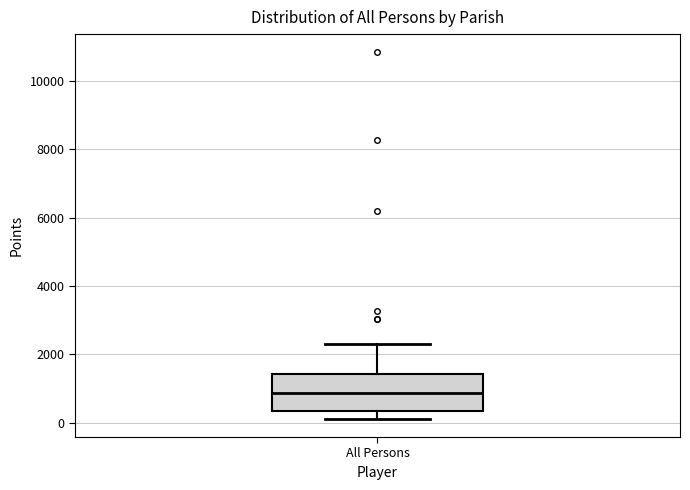

Where does the upper whisker of the box for All Persons end on the y-axis? The values are not printed on the chart, so give them approximately, as read against the axis.

2200